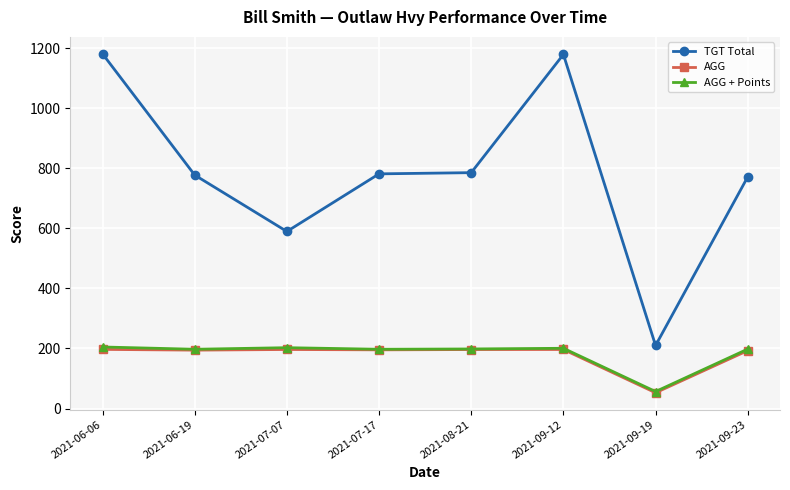

Is this an area chart (filled region under the line)?

No